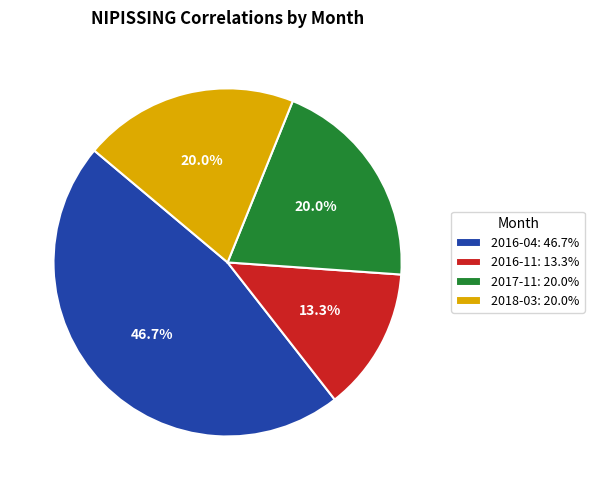

Which has a higher value, 2016-11: 13.3% or 2018-03: 20.0%?

2018-03: 20.0%